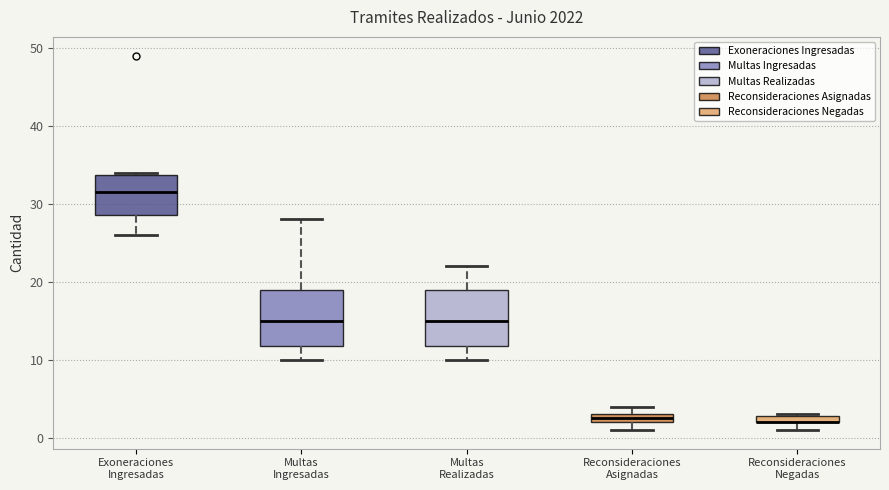

Where is the lower edge of the box for Exoneraciones Ingresadas on the y-axis? The values are not printed on the chart, so give them approximately, as read against the axis.

29